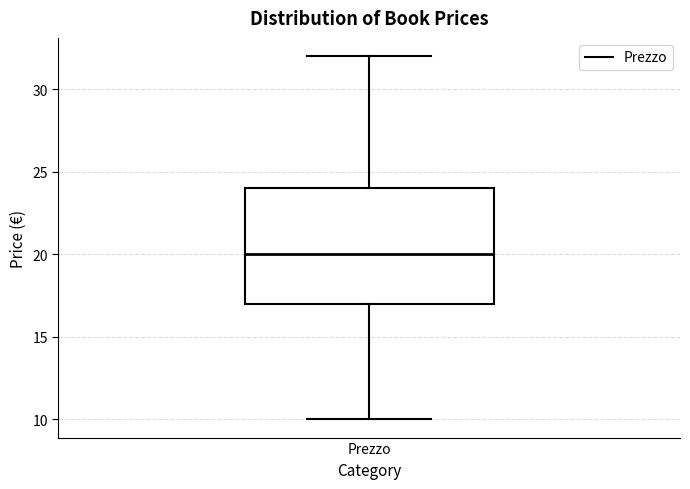

Transcribe this box plot: give where the median line is, the range the box spans, and where the two whiskers end, as read against the y-axis. The values are not printed on the chart, so give them approximately, as read against the axis.

median 20, box 17 to 24, whiskers 10 to 32